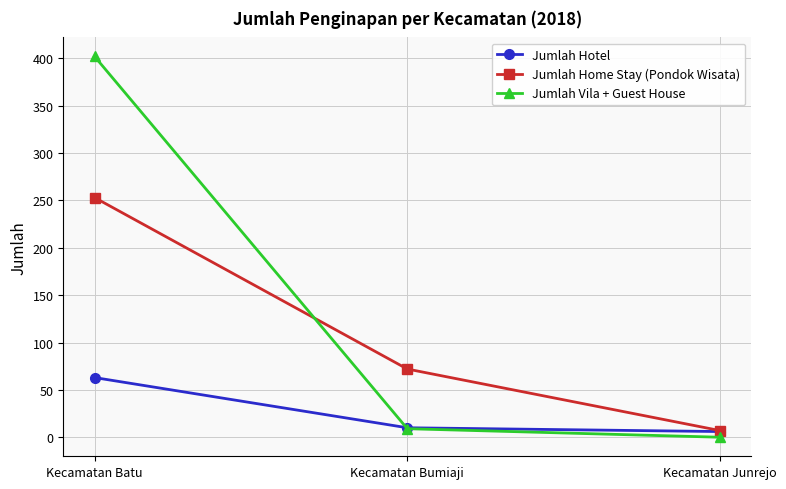

At which label does Jumlah Vila + Guest House first exceed 9?

Kecamatan Batu